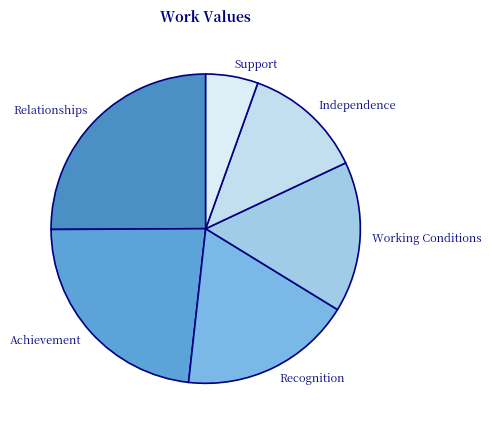

What is the smallest slice in the pie chart?

Support